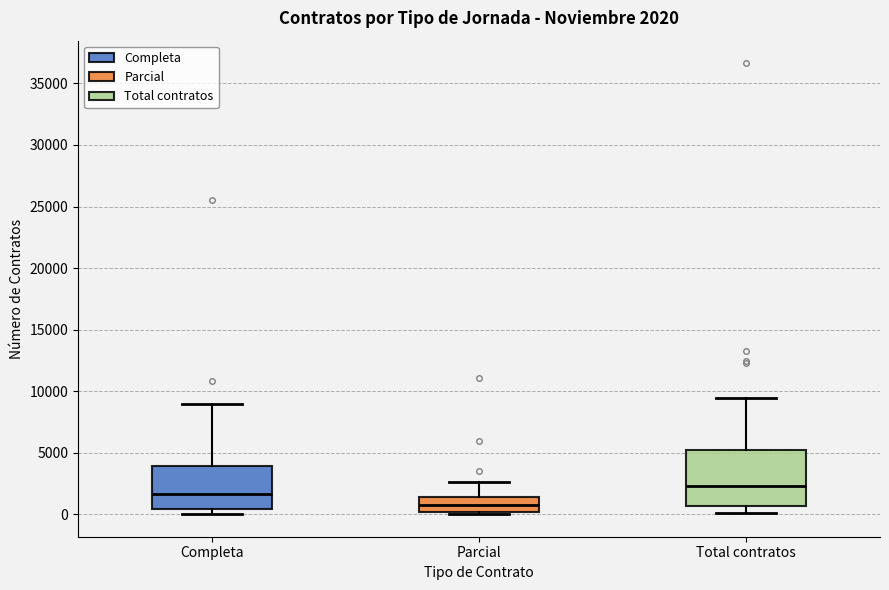

Which box's median line is the lowest?

Parcial